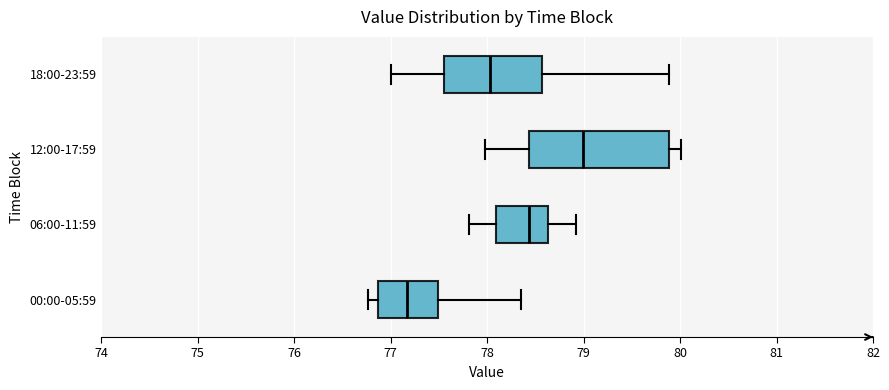

Which box has the furthest to the right median line?

12:00-17:59